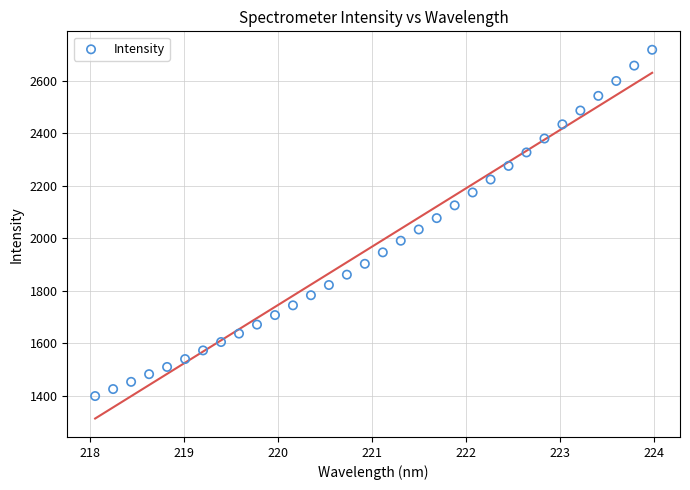

What is the range of Y values (max minus min)?

1318.1